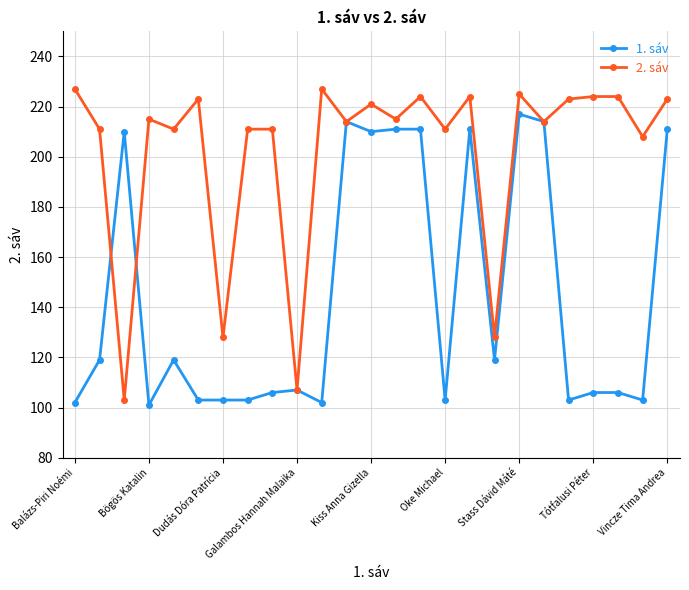

What is the smallest value displayed?

101